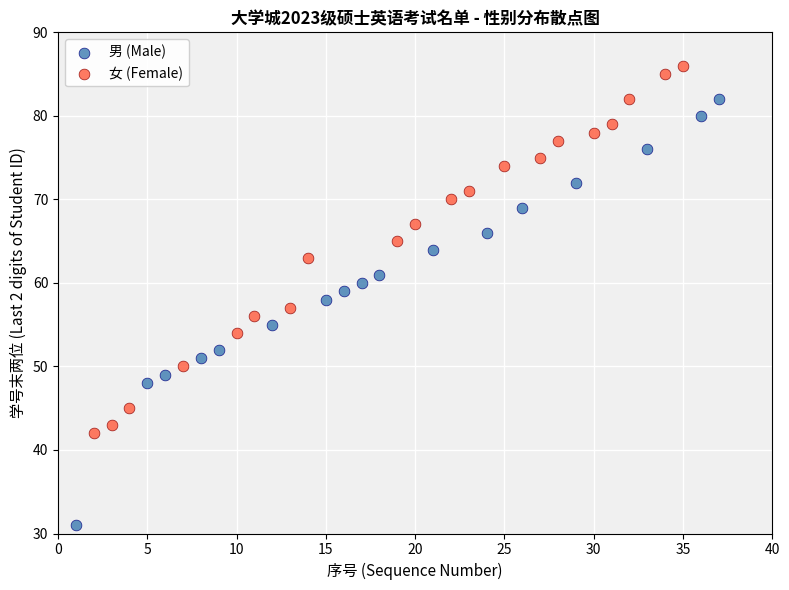

Which series contains the lowest Y value?

男 (Male)